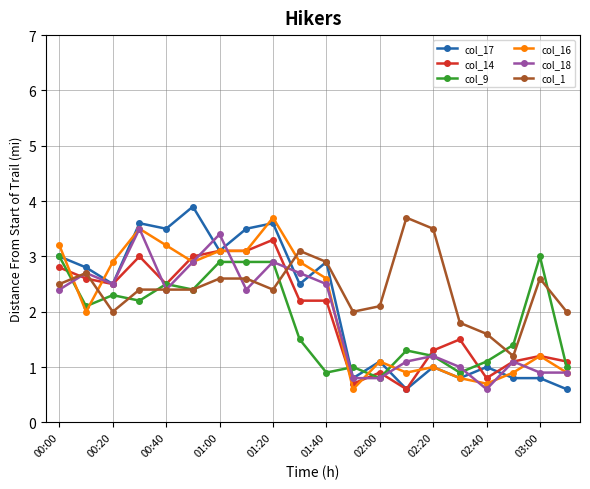

What is the highest value of the col_1 series?

3.7